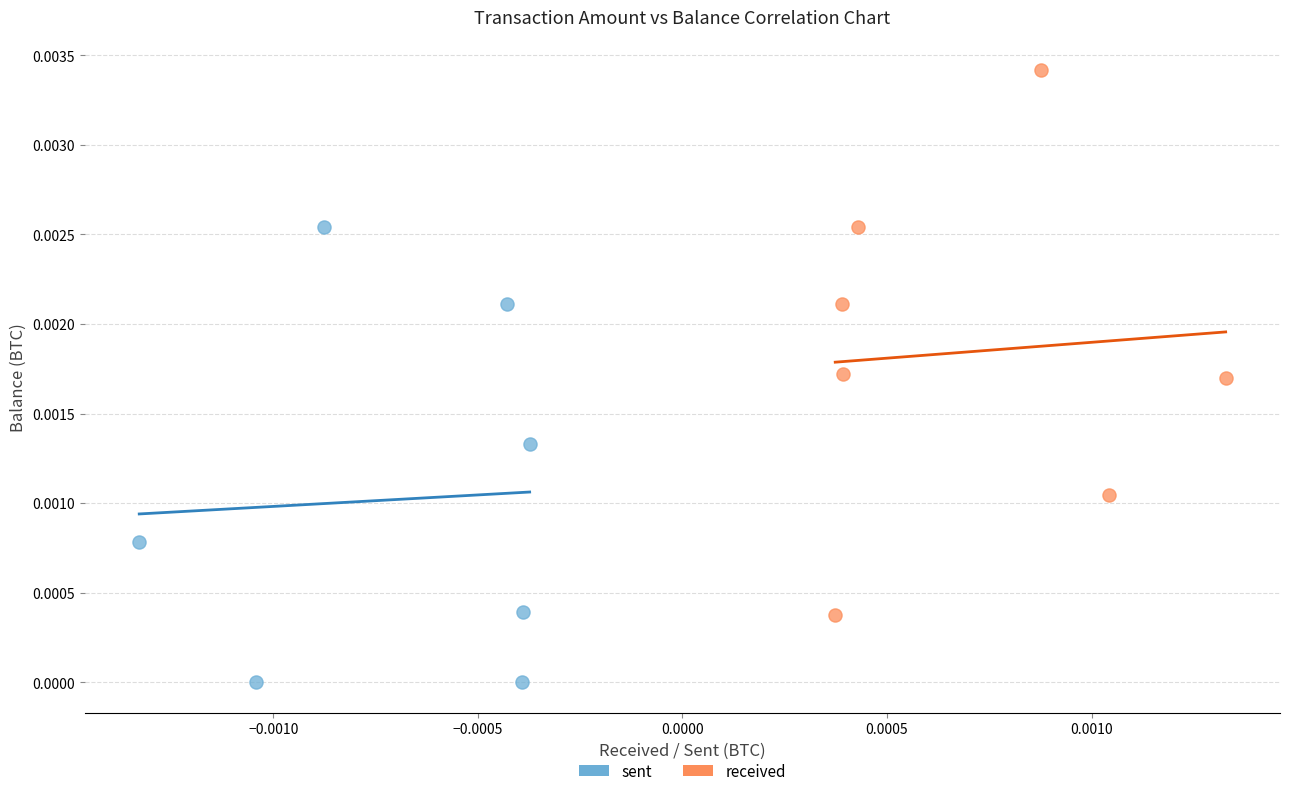

Which series reaches the maximum Y coordinate?

received